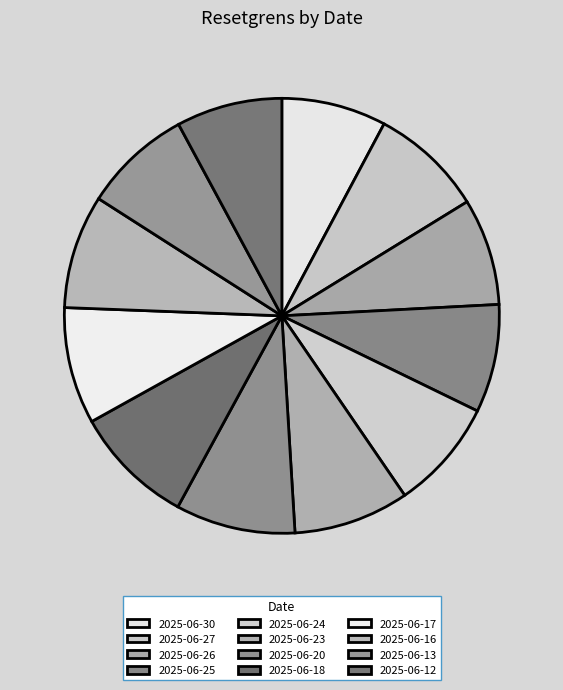

The 2025-06-23 slice represents 9% of the pie. True or false?

True